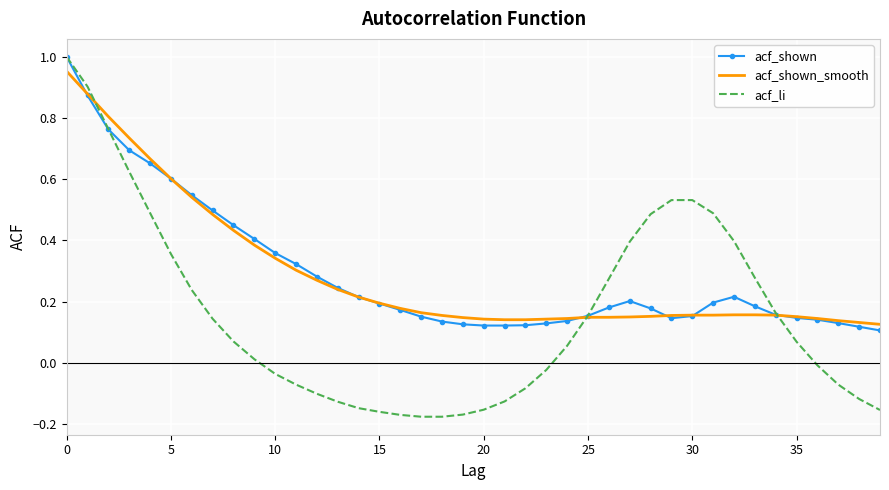

Which series has the widest spread of values?

acf_li